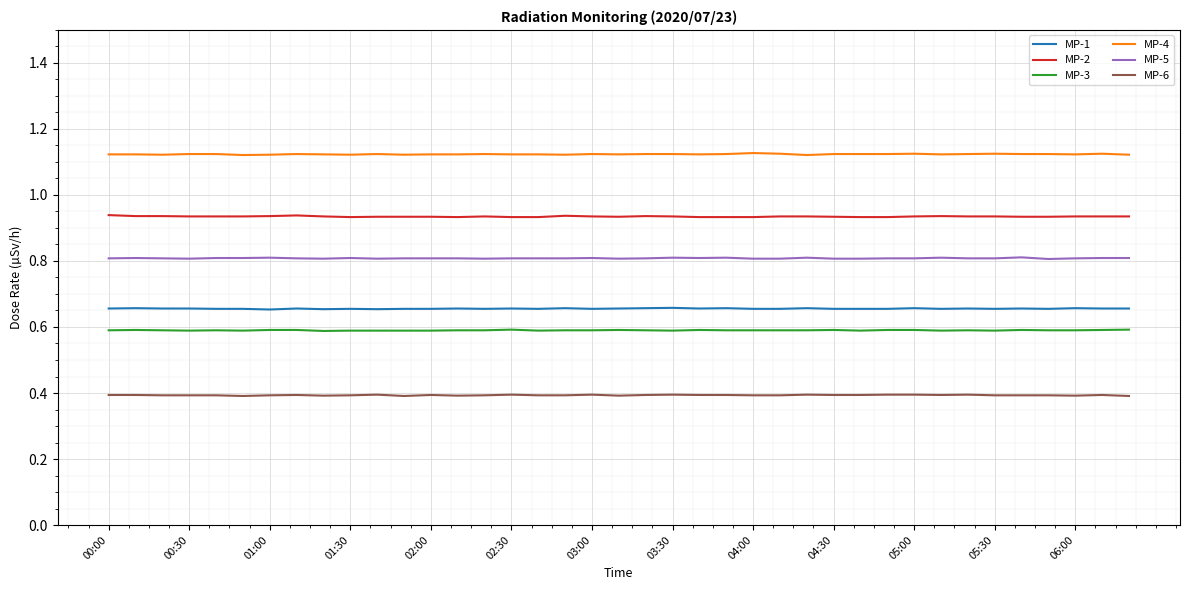

Which series has the largest total across all categories?

MP-4